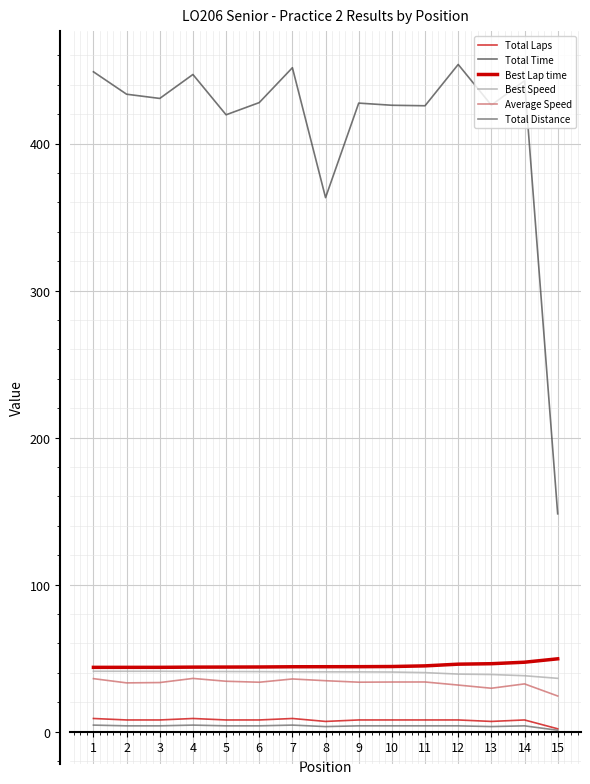

How many lines are shown in the chart?

6